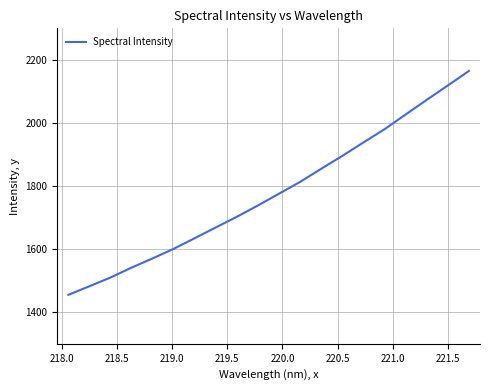

What is the minimum value shown in the chart?

1455.3